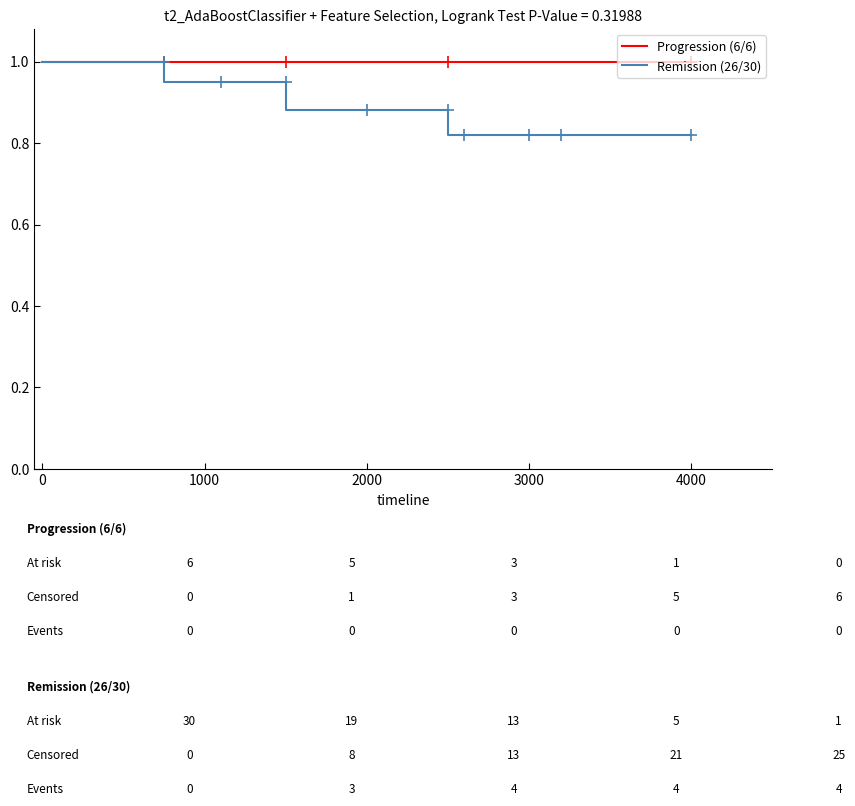

Rank the series by their average value, from highest to lowest.

Progression (6/6), Remission (26/30)